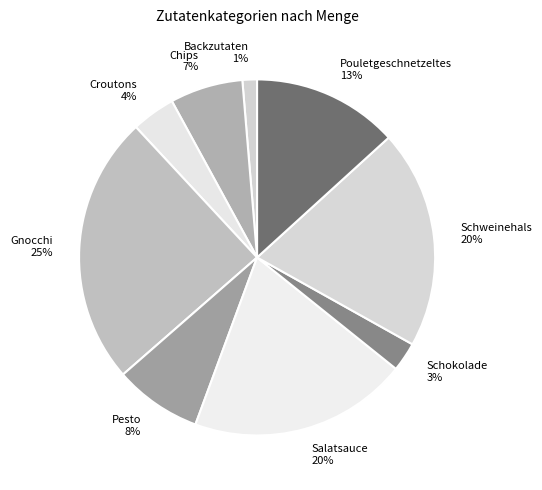

To the nearest percent, what is the difference between the Pesto and Gnocchi slice percentages?

17%